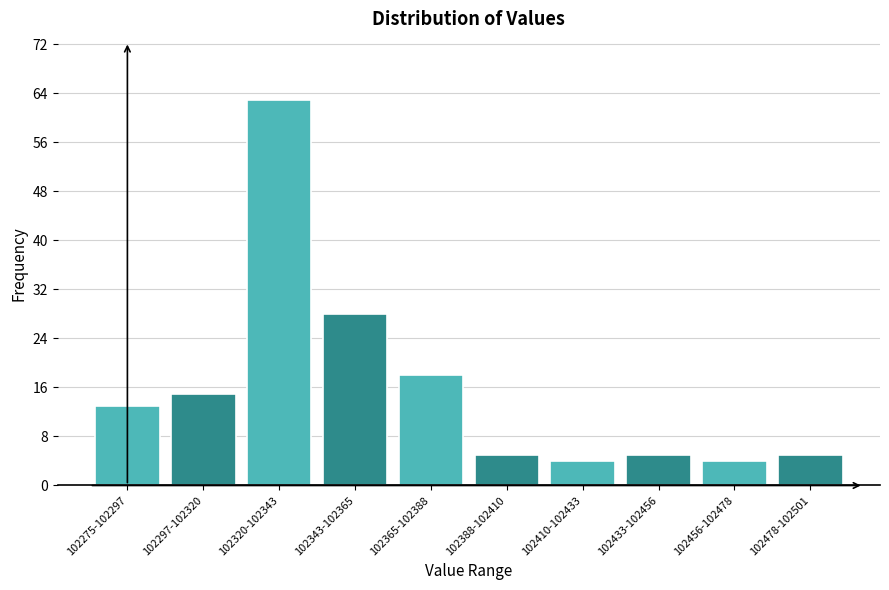

Reading left to right, what are all the values shown in this chart?

102275-102297=13	102297-102320=15	102320-102343=63	102343-102365=28	102365-102388=18	102388-102410=5	102410-102433=4	102433-102456=5	102456-102478=4	102478-102501=5